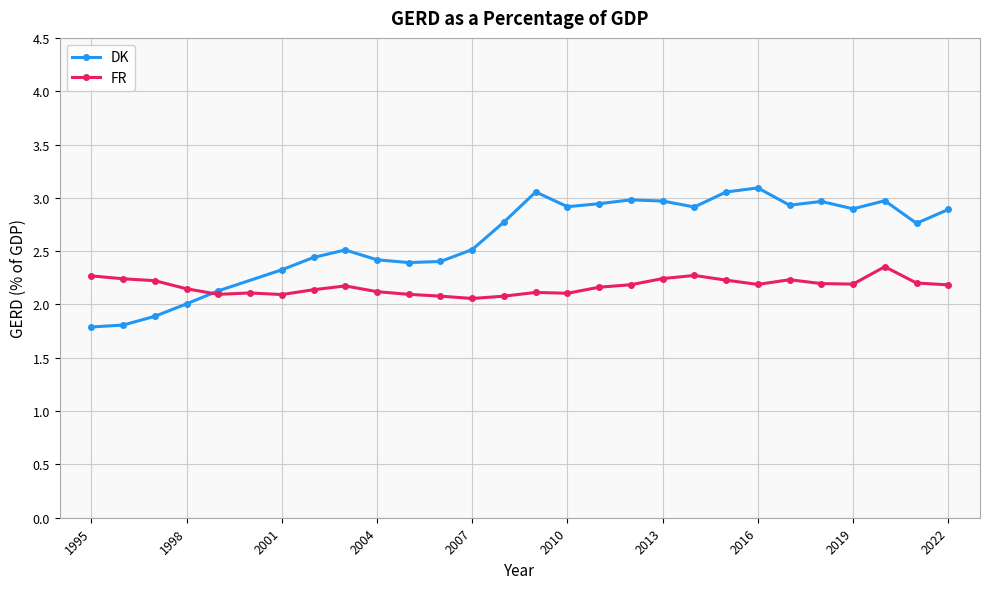

At which category does the data reach its first local valley?

1999